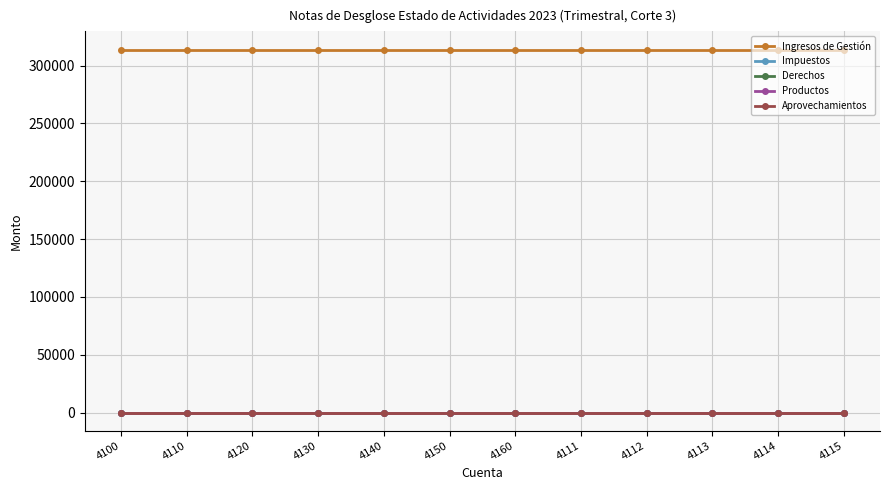

What is the label of the 7th point from the left?

4160